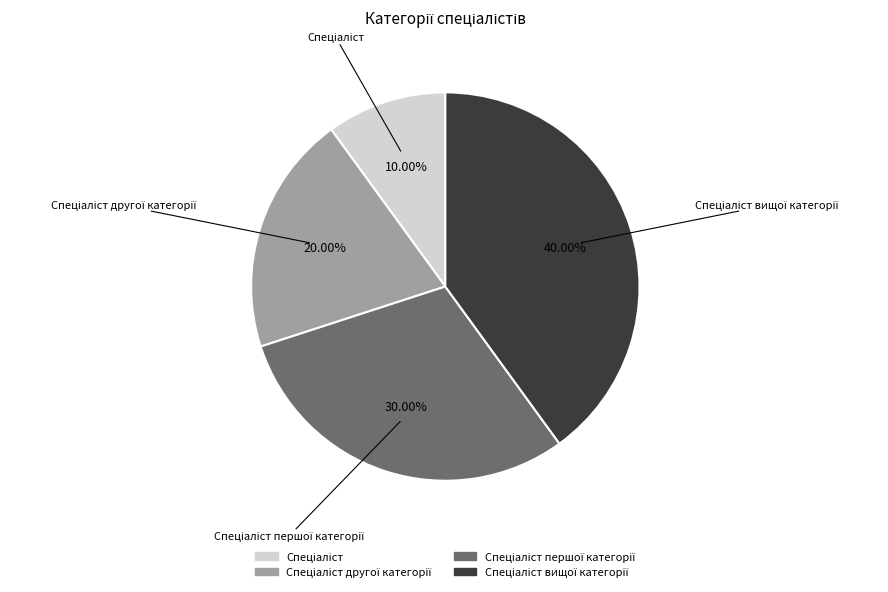

Does any single category account for the majority?

No